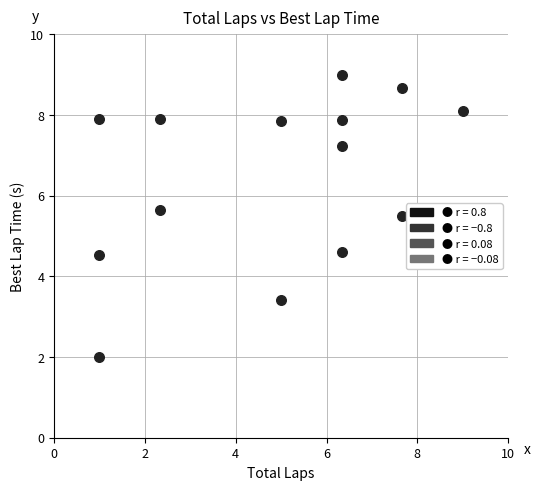

What is the range of Y values (max minus min)?

7.0